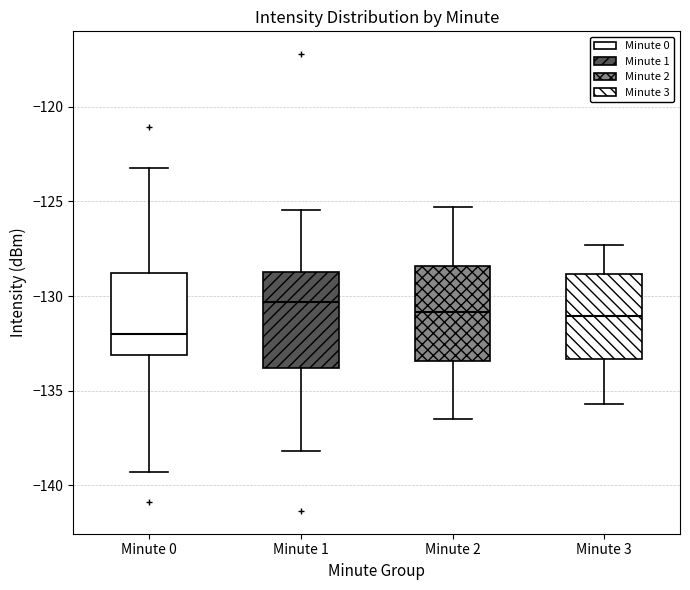

Reading left to right, transcribe this box plot: for each box, give where its median line is, the range the box spans, and where its two whiskers end, as read against the y-axis. The values are not printed on the chart, so give them approximately, as read against the axis.

Minute 0: median -132.0, box -133.0 to -129.0, whiskers -139.5 to -123.0
Minute 1: median -130.5, box -134.0 to -128.5, whiskers -138.0 to -125.5
Minute 2: median -131.0, box -133.5 to -128.5, whiskers -136.5 to -125.5
Minute 3: median -131.0, box -133.5 to -129.0, whiskers -135.5 to -127.5